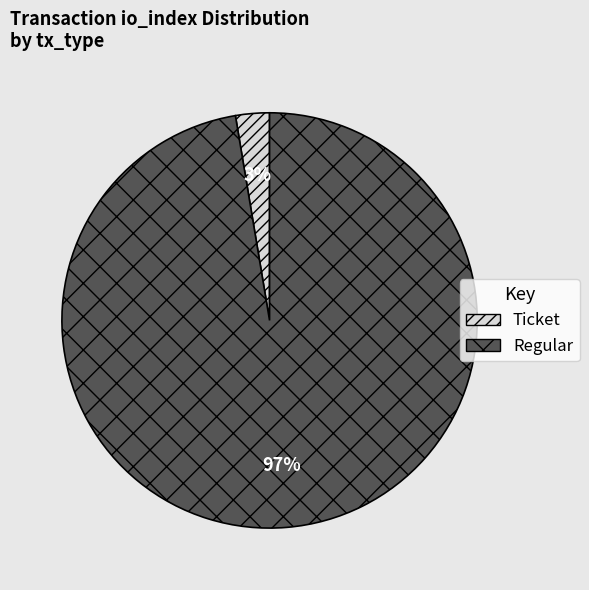

What percentage is the Regular slice, to the nearest percent?

97%